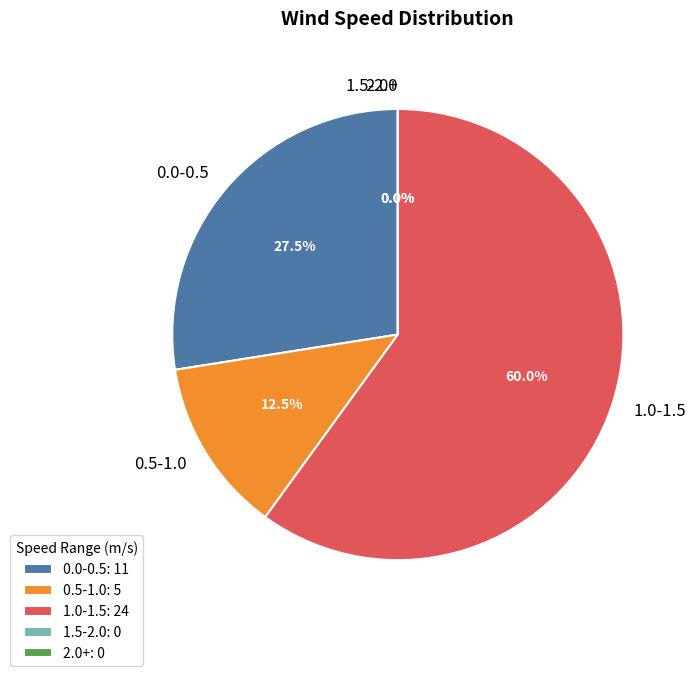

To the nearest percent, what is the average slice percentage?

20%